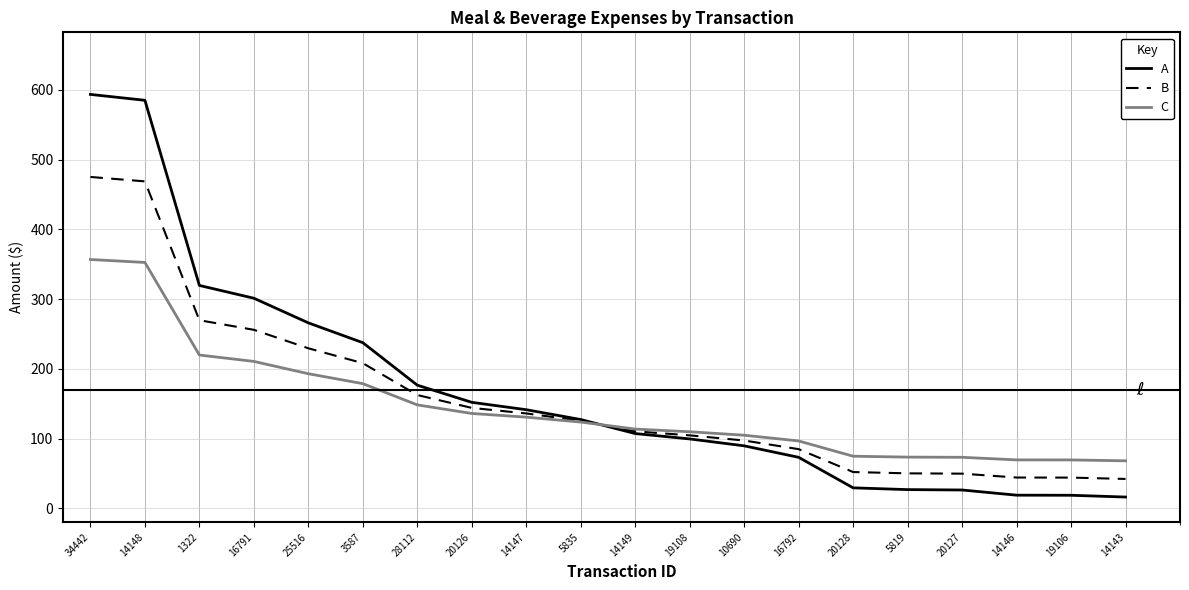

What is the smallest value displayed?

16.1